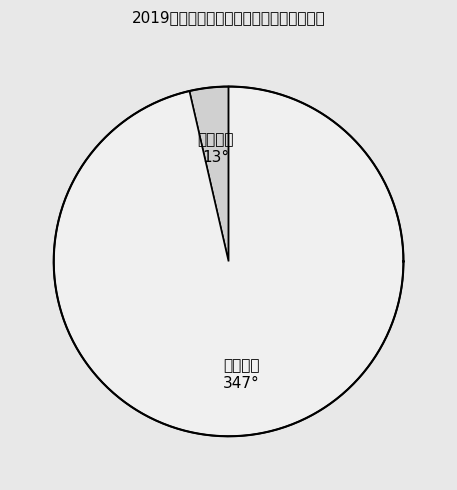

Combined, what portion of the pie is 资助项目 and 配套资助?

100.0%